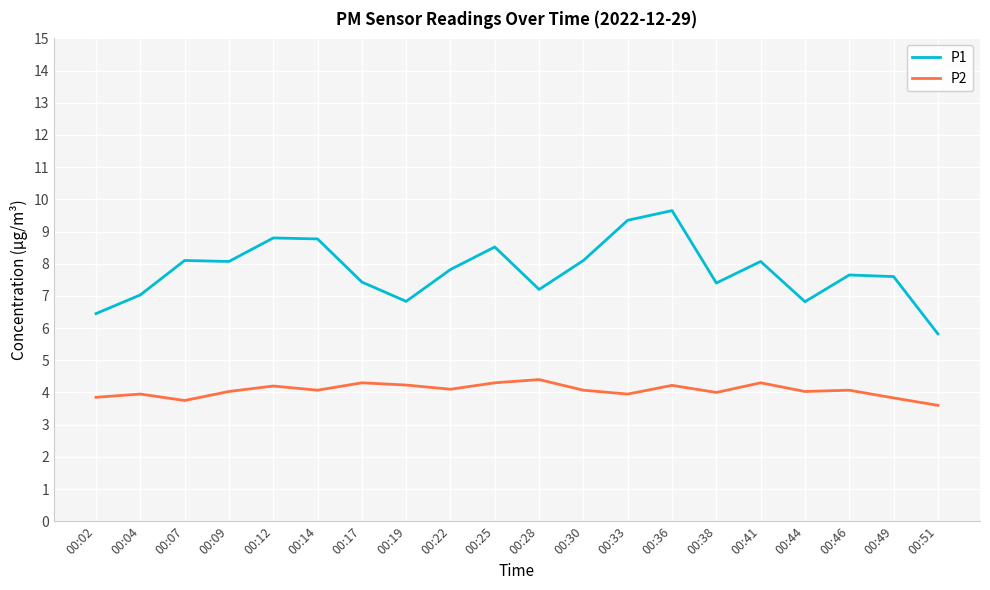

How many lines are shown in the chart?

2